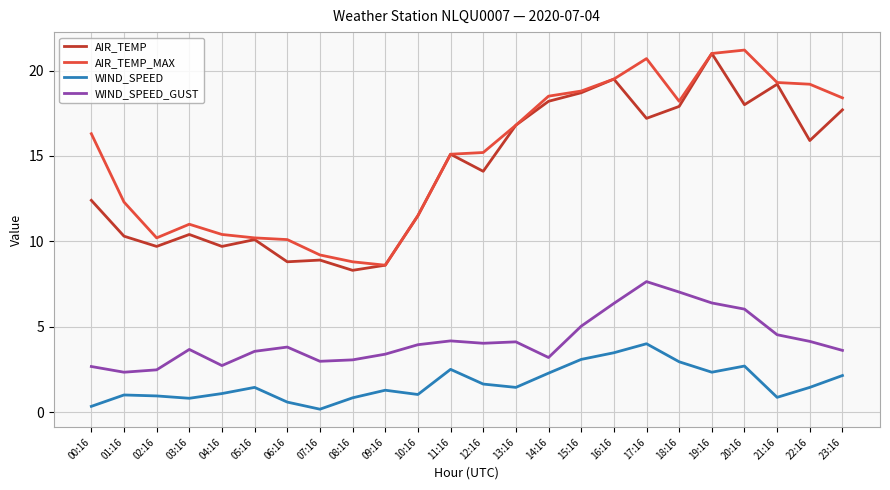

Does the chart display data point markers on the line(s)?

No